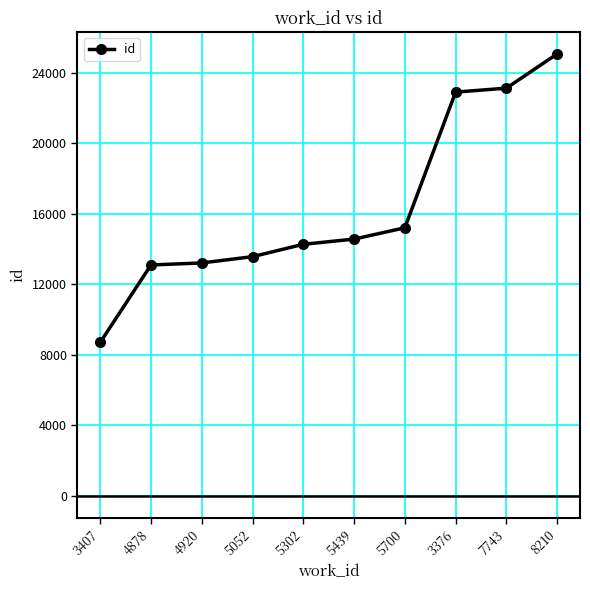

What is the value of the 1st point from the left?

8698